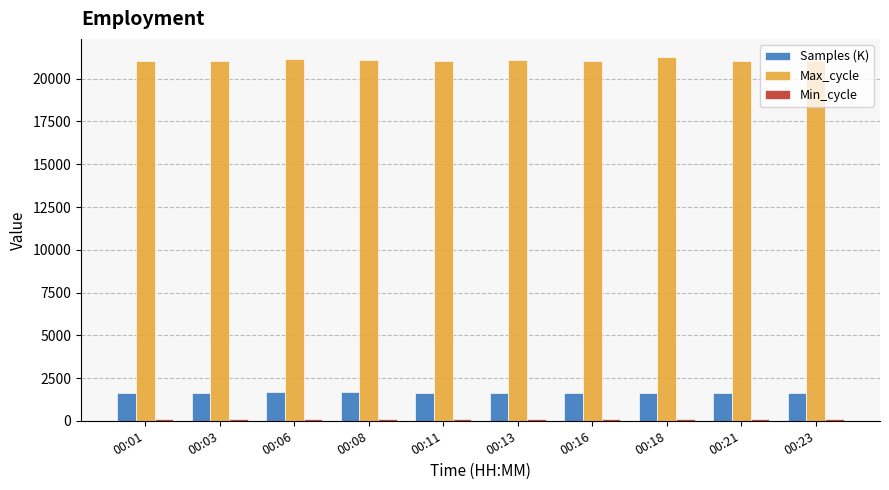

What is the average value of the Samples (K) series?

1641.8